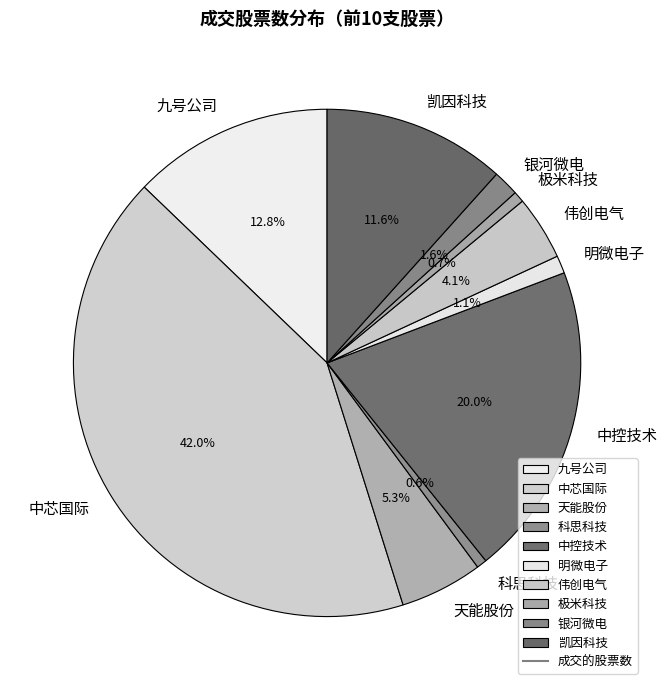

Count the number of slices in the pie.

10